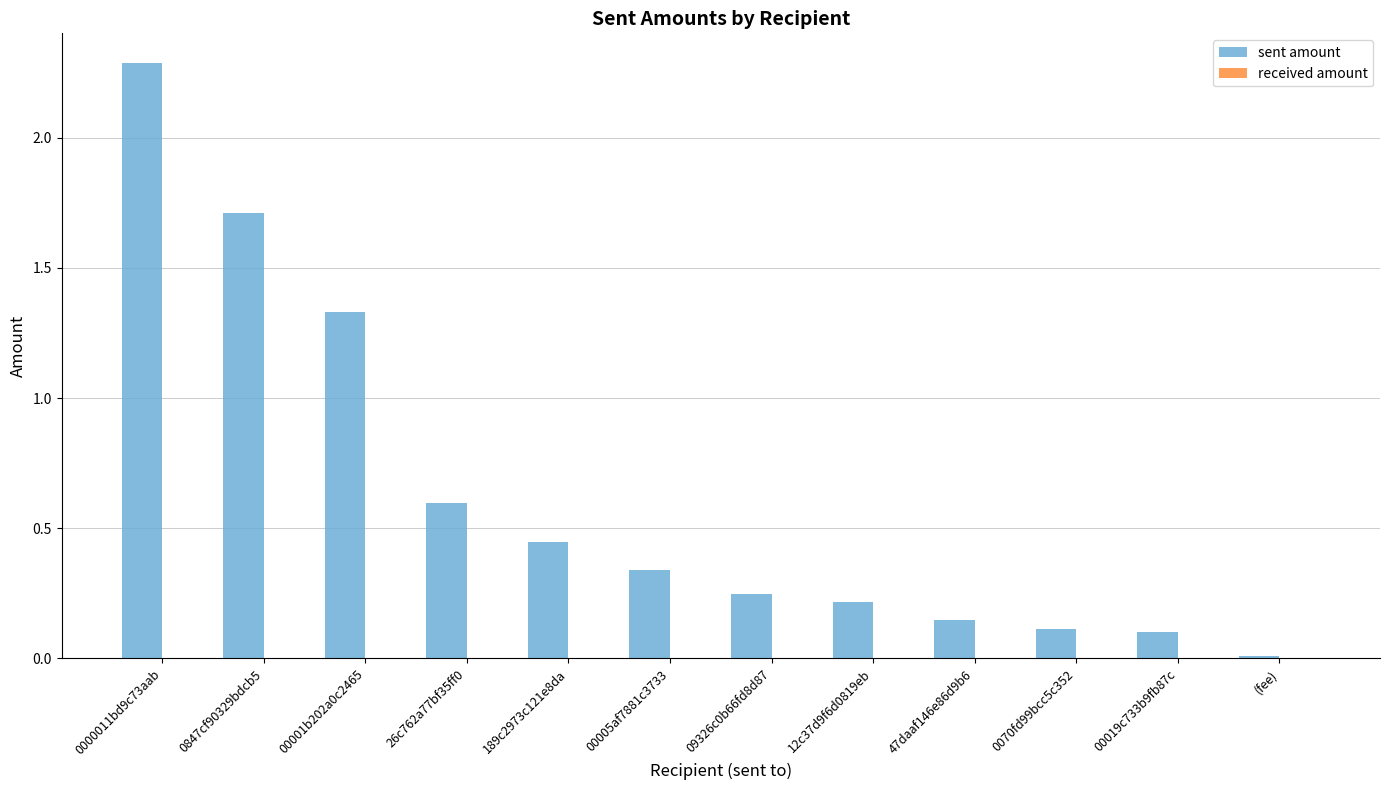

What is the label of the 6th bar from the left?

00005af7881c3733